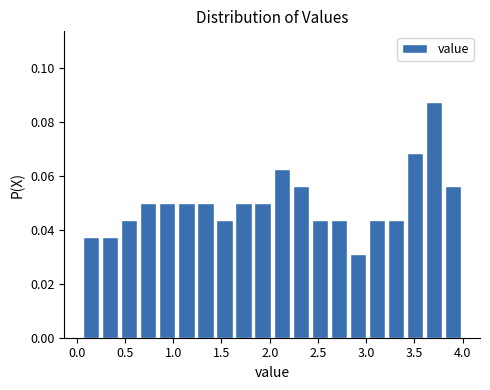

Around what value on the x-axis is the tallest bar? Give the approximate position of its centre, as read against the axis.

3.70